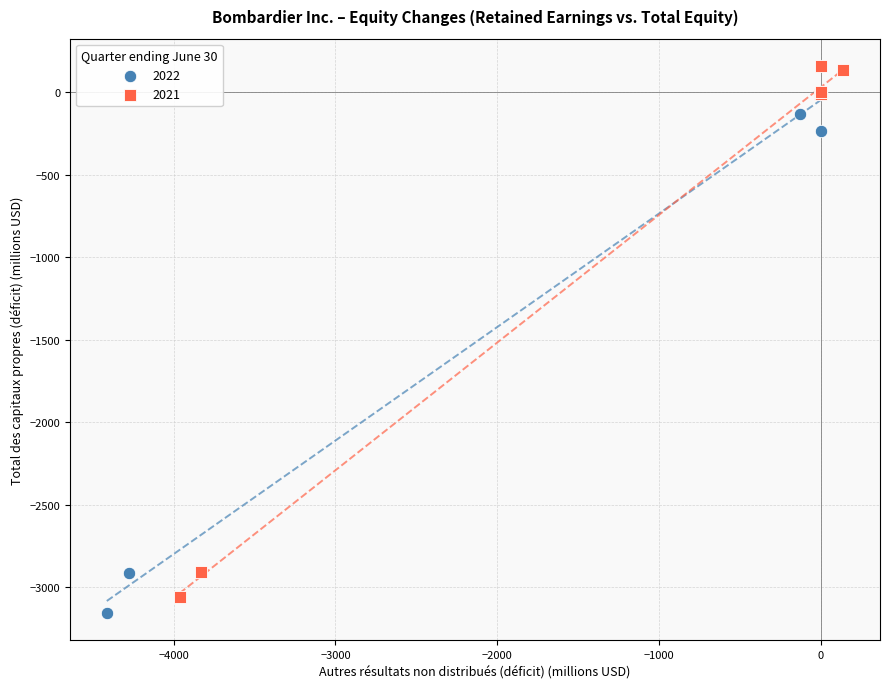

Which series contains the highest Y value?

2021